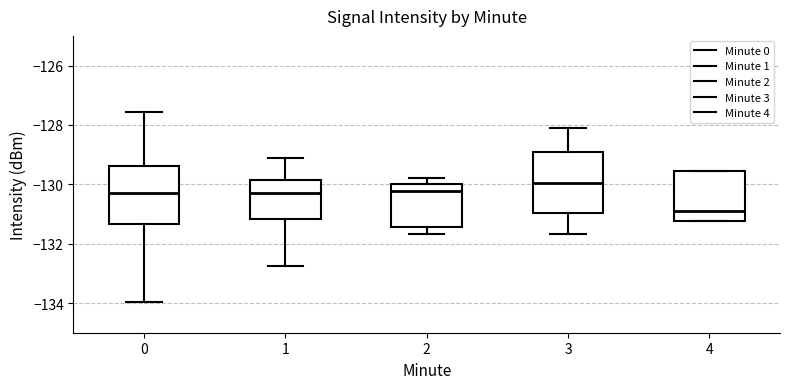

Reading left to right, read every box against the y-axis: the position of its median line, the range the box covers, and the ends of its whiskers. The values are not printed on the chart, so give them approximately, as read against the axis.

0: median -130.2, box -131.4 to -129.4, whiskers -134.0 to -127.6
1: median -130.2, box -131.2 to -129.8, whiskers -132.8 to -129.2
2: median -130.2, box -131.4 to -130.0, whiskers -131.6 to -129.8
3: median -130.0, box -131.0 to -129.0, whiskers -131.6 to -128.2
4: median -131.0, box -131.2 to -129.6, whiskers -131.2 to -129.6